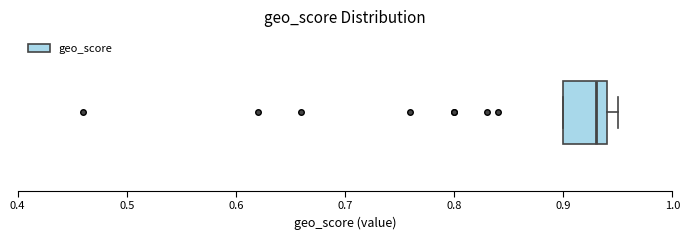

Where does the right whisker of the box end on the x-axis? The values are not printed on the chart, so give them approximately, as read against the axis.

0.95